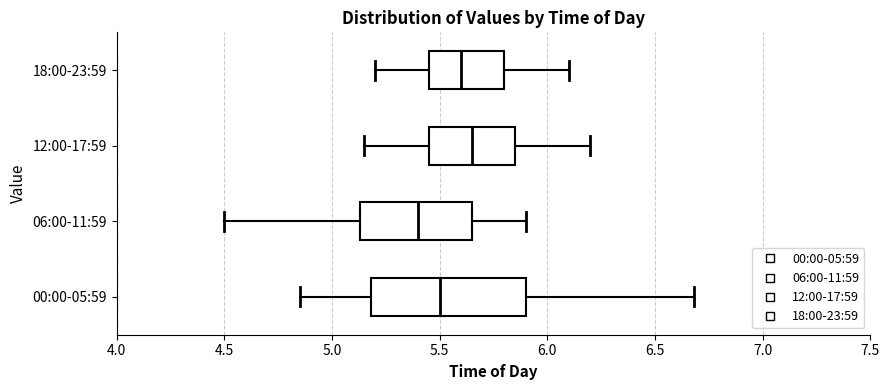

Comparing the boxes themselves (not the whiskers), which one is the widest?

00:00-05:59